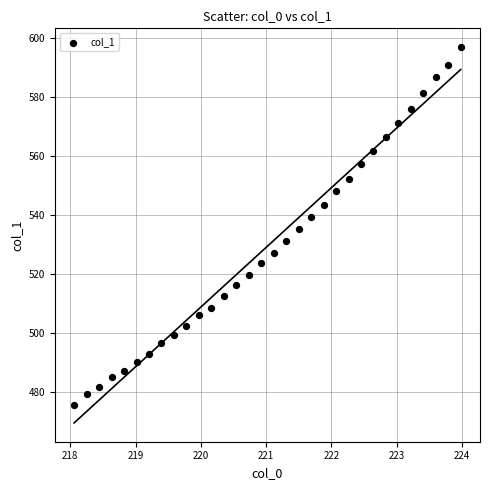

What is the range of X values (max minus min)?

5.9